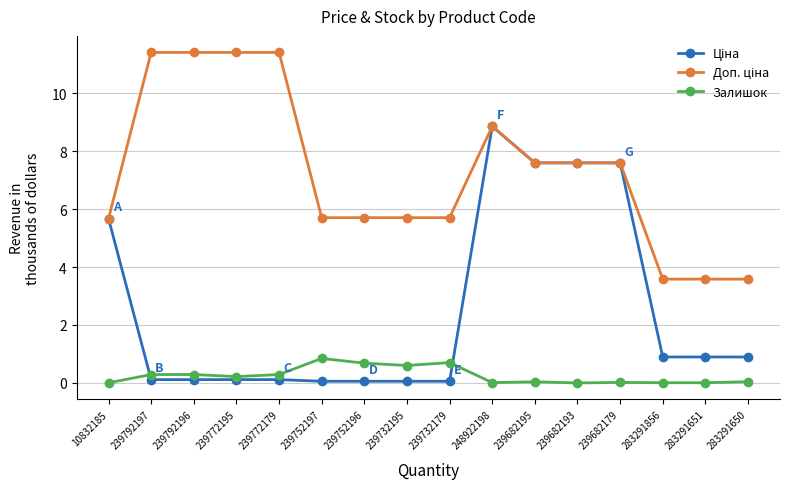

At which category is the sum across all series the highest?

248922198